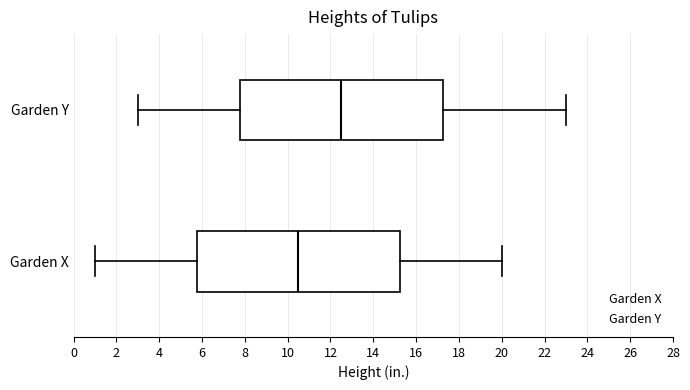

Reading bottom to top, transcribe this box plot: for each box, give where its median line is, the range the box spans, and where its two whiskers end, as read against the x-axis. The values are not printed on the chart, so give them approximately, as read against the axis.

Garden X: median 10.6, box 5.8 to 15.2, whiskers 1.0 to 20.0
Garden Y: median 12.6, box 7.8 to 17.2, whiskers 3.0 to 23.0